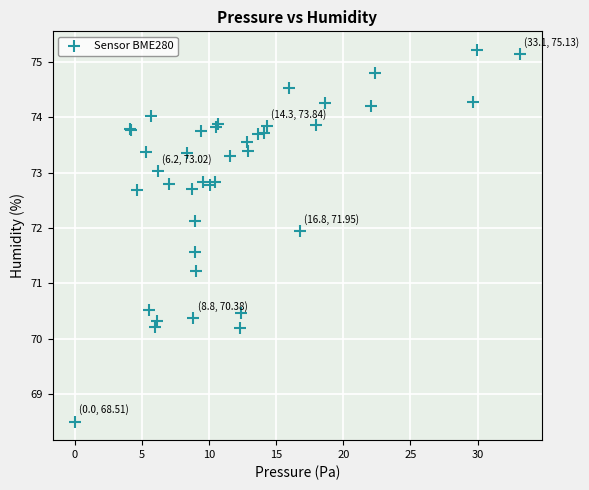

What Y value in the scatter plot is closest to 71?

71.2